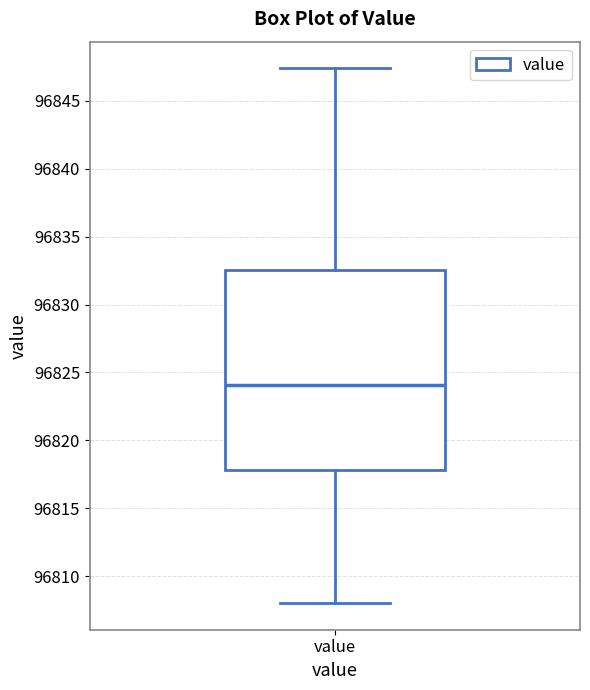

Transcribe this box plot: give where the median line is, the range the box spans, and where the two whiskers end, as read against the y-axis. The values are not printed on the chart, so give them approximately, as read against the axis.

median 96824.0, box 96818.0 to 96832.5, whiskers 96808.0 to 96847.5